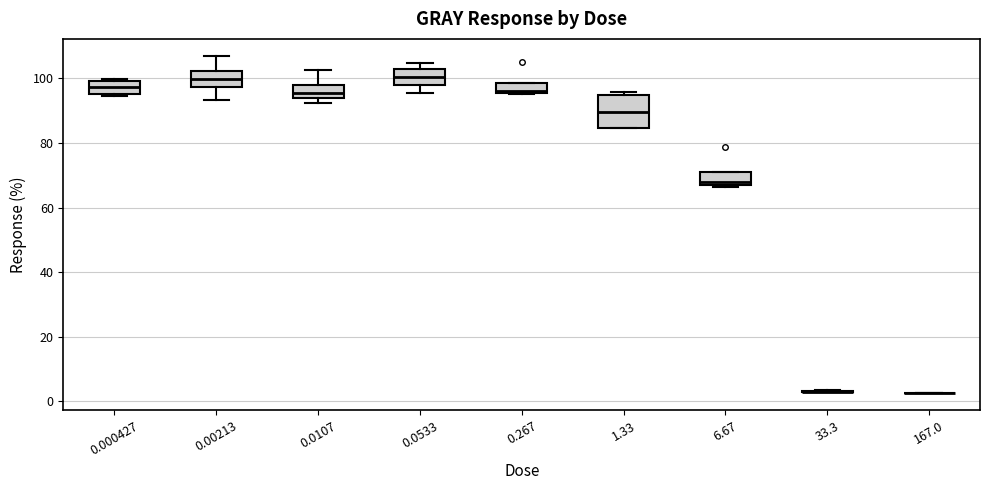

Where is the lower edge of the box at x = 0.0107 on the y-axis? The values are not printed on the chart, so give them approximately, as read against the axis.

94